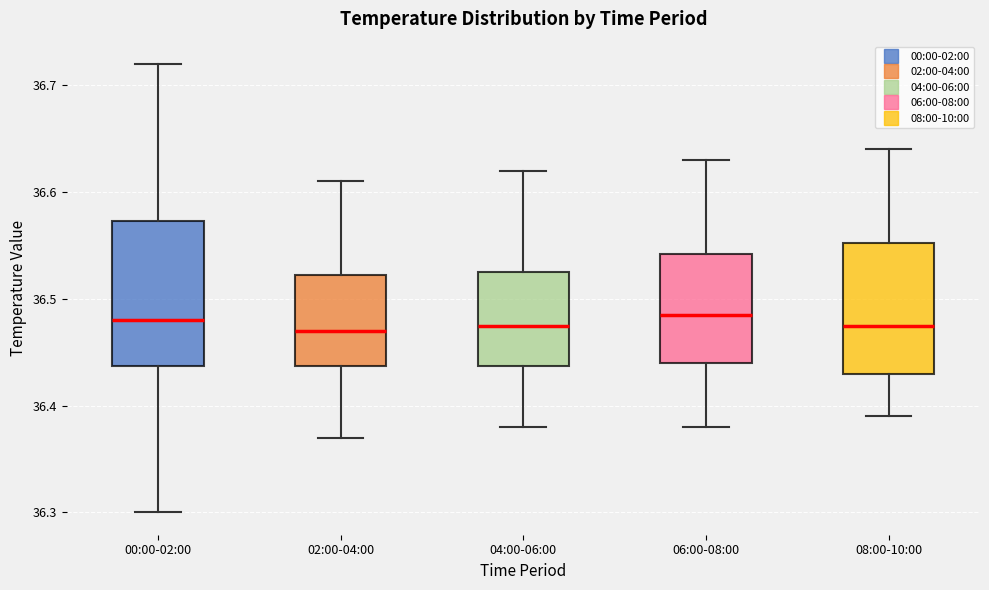

Comparing the boxes themselves (not the whiskers), which one is the tallest?

00:00-02:00